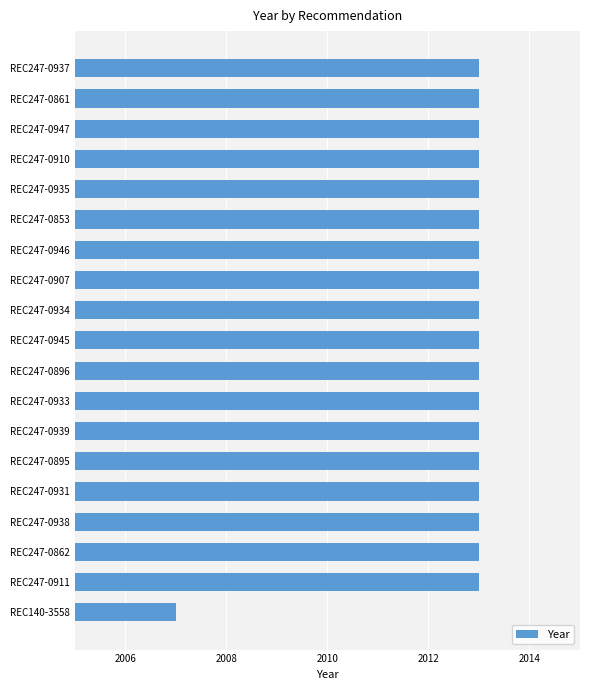

The value at REC247-0946 is 2651. True or false?

False